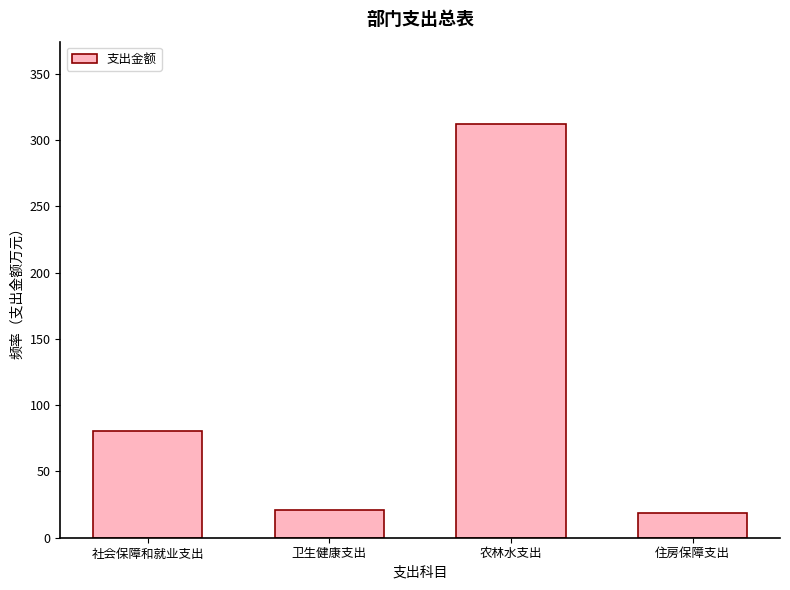

Reading left to right, what are all the values shown in this chart?

社会保障和就业支出=80.2	卫生健康支出=20.9	农林水支出=312.0	住房保障支出=18.9